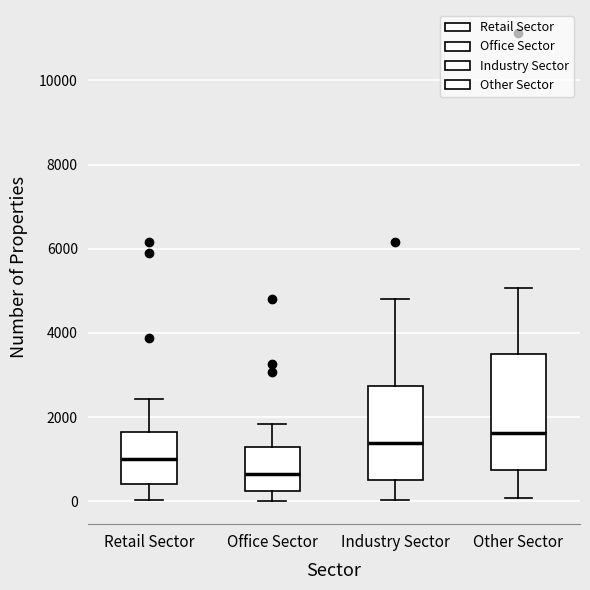

Which box has the highest median line?

Other Sector